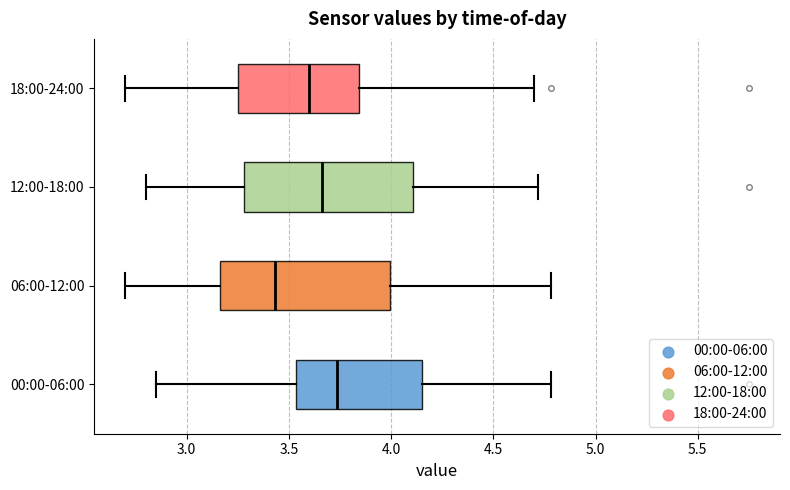

Which box's median line is the furthest to the right?

00:00-06:00